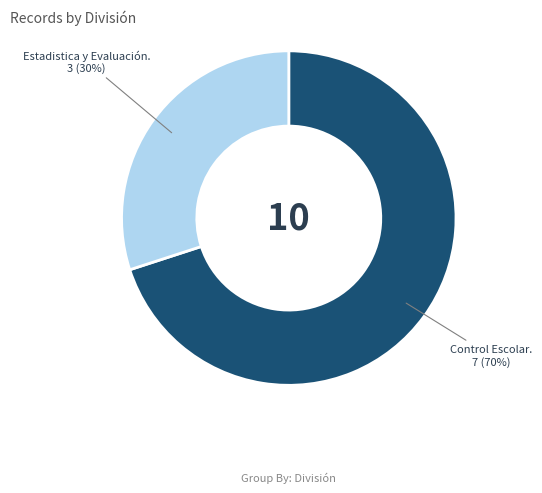

To the nearest percent, what is the difference between the largest and smallest slice percentages?

40%